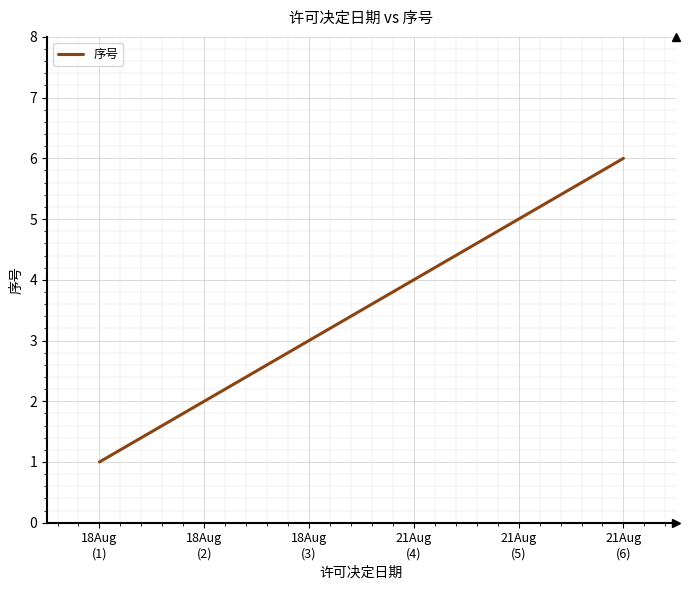

How many values are below 4?

3